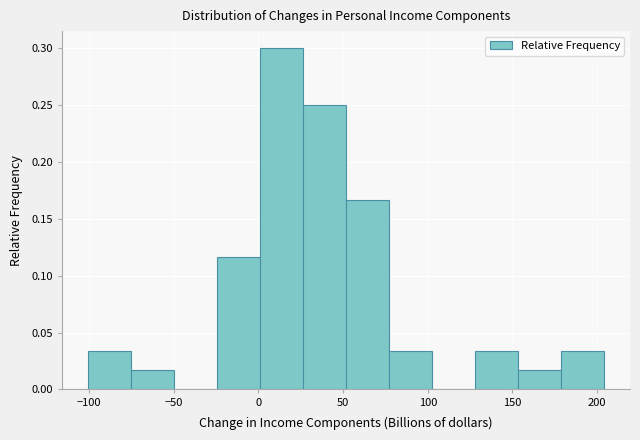

Which range on the x-axis has the tallest bar?

0 to 25